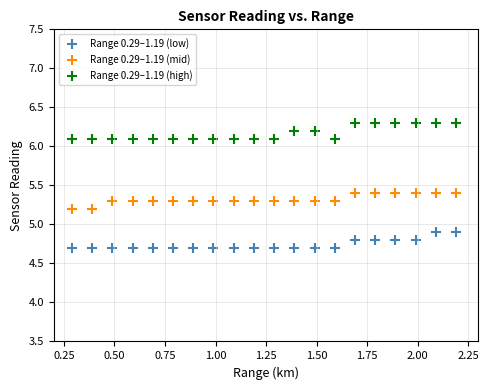

Across all data points, what is the range of Y values (max minus min)?

1.6